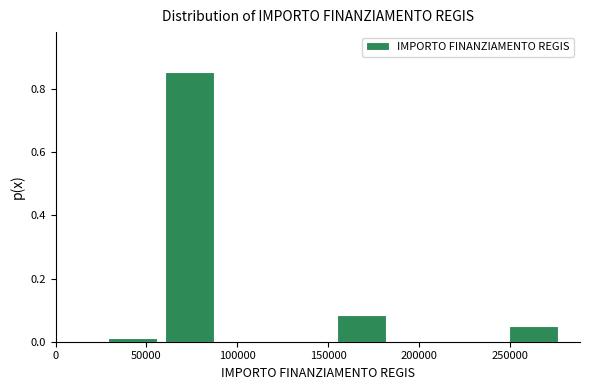

Reading left to right, list every bar in this chart as the range it spans on the x-axis followed by its height. Neither the bar edges nor the heights are printed on the chart, so give them approximately, as read against the axes.

30000 to 60000: under 0.02
60000 to 90000: 0.86
90000 to 125000: 0
125000 to 155000: 0
155000 to 185000: 0.08
185000 to 220000: 0
220000 to 250000: 0
250000 to 280000: 0.06